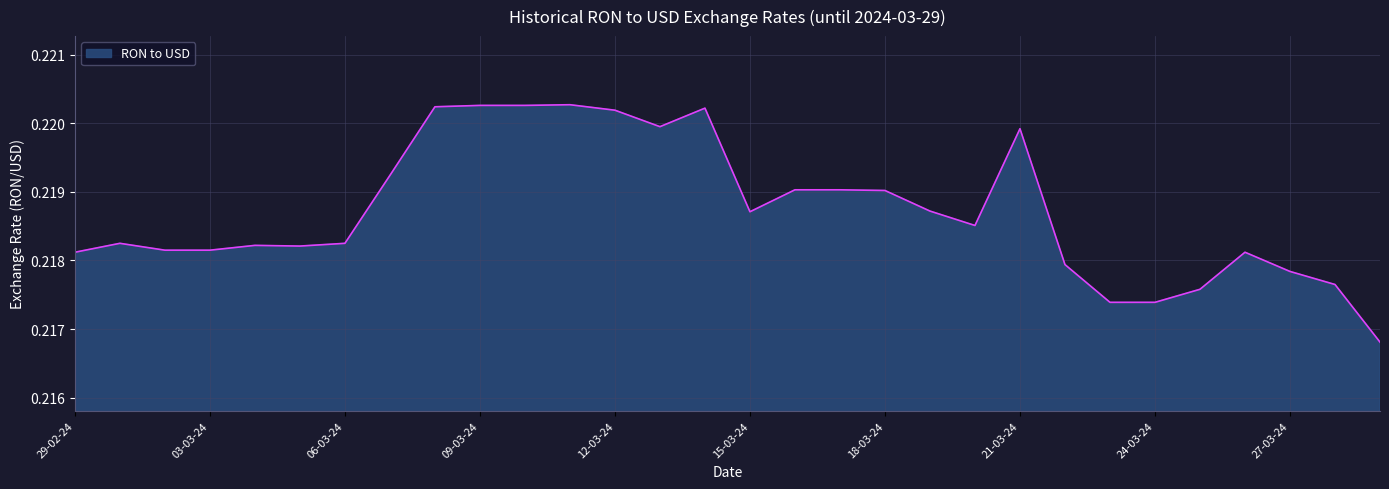

List the labels in order of value, largest first.

11-03-24, 09-03-24, 10-03-24, 08-03-24, 14-03-24, 12-03-24, 13-03-24, 21-03-24, 07-03-24, 16-03-24, 17-03-24, 18-03-24, 19-03-24, 15-03-24, 20-03-24, 01-03-24, 06-03-24, 04-03-24, 05-03-24, 02-03-24, 03-03-24, 29-02-24, 26-03-24, 22-03-24, 27-03-24, 28-03-24, 25-03-24, 23-03-24, 24-03-24, 29-03-24